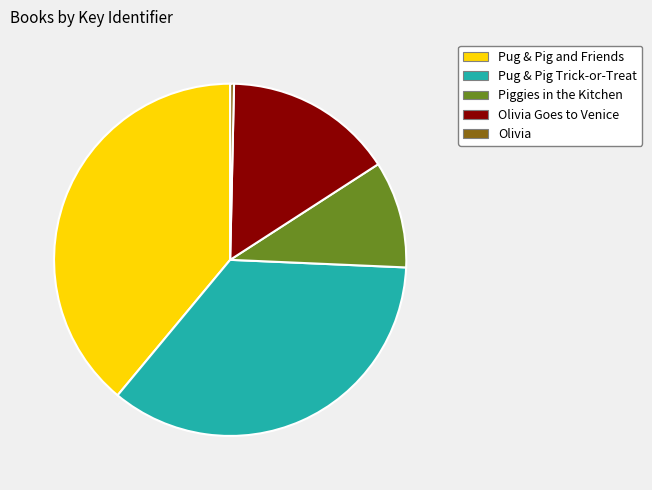

Does any single category account for the majority?

No